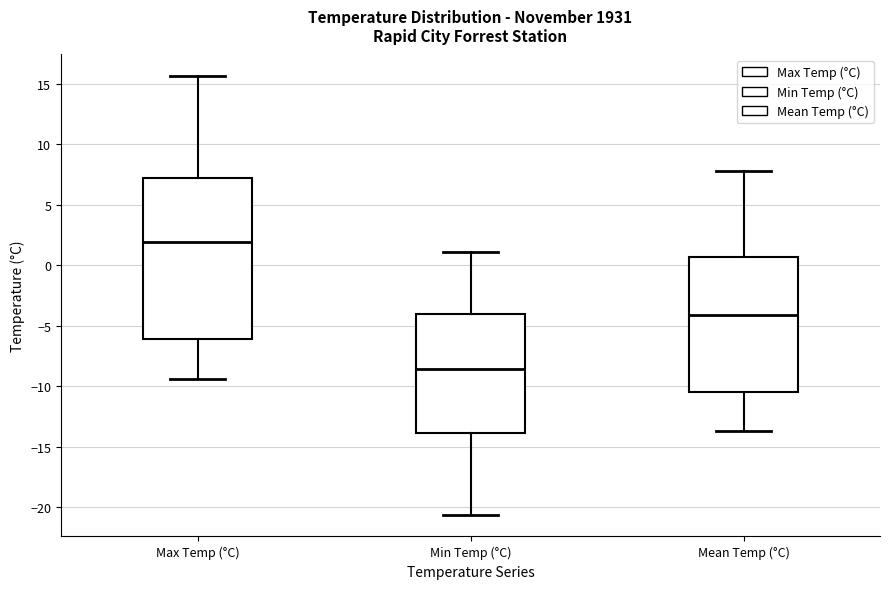

Reading left to right, transcribe this box plot: for each box, give where its median line is, the range the box spans, and where its two whiskers end, as read against the y-axis. The values are not printed on the chart, so give them approximately, as read against the axis.

Max Temp (°C): median 2.0, box -6.0 to 7.0, whiskers -9.5 to 15.5
Min Temp (°C): median -8.5, box -14.0 to -4.0, whiskers -20.5 to 1.0
Mean Temp (°C): median -4.0, box -10.5 to 0.5, whiskers -13.5 to 8.0